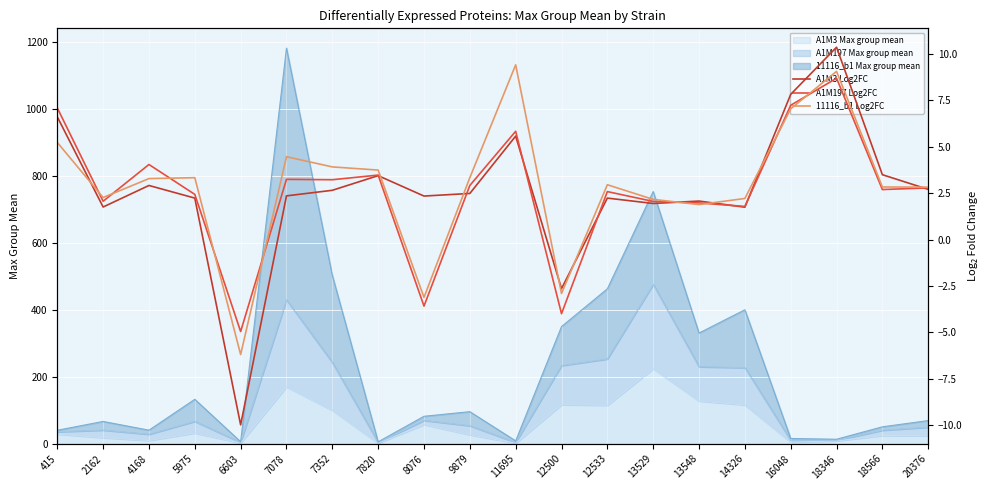

Which series has the widest spread of values?

A1M3 Log2FC